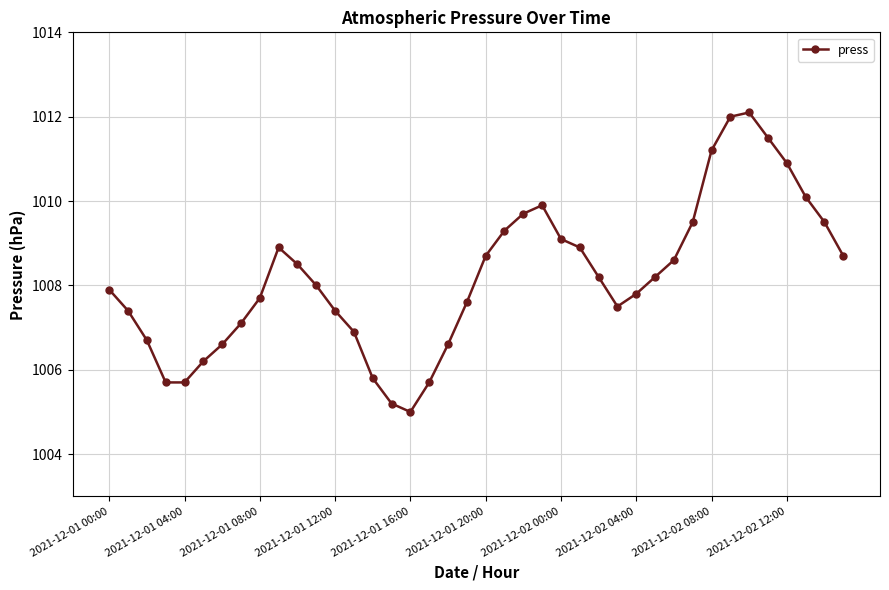

What is the sum of all values?

40328.0